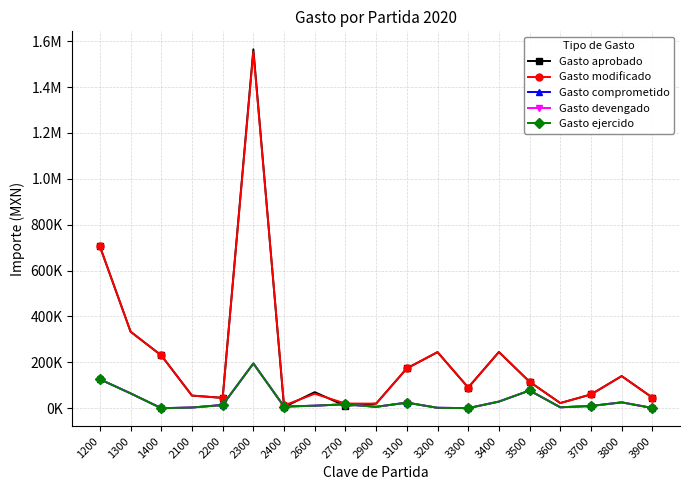

What is the greatest value displayed?

1564489.0